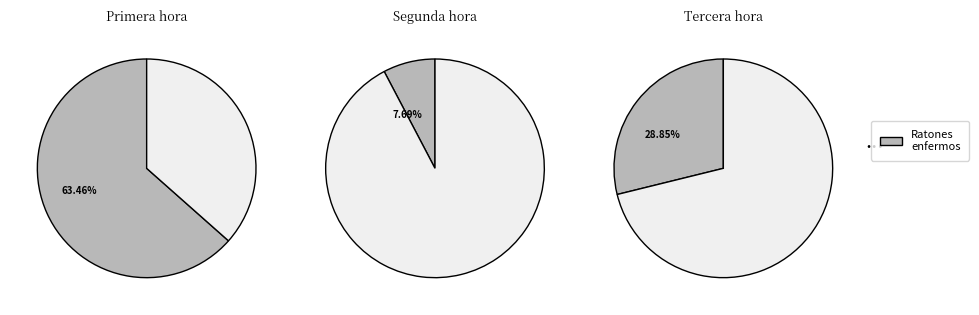

Is it true that down is 36% of the pie?

True